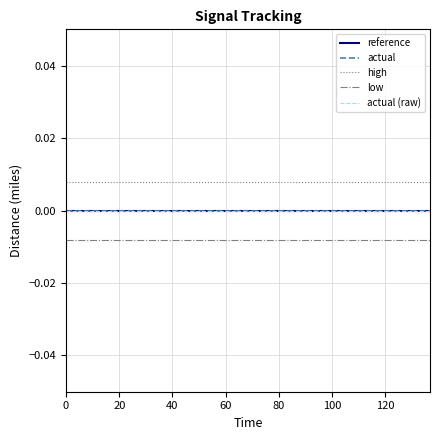

Is this an area chart (filled region under the line)?

No